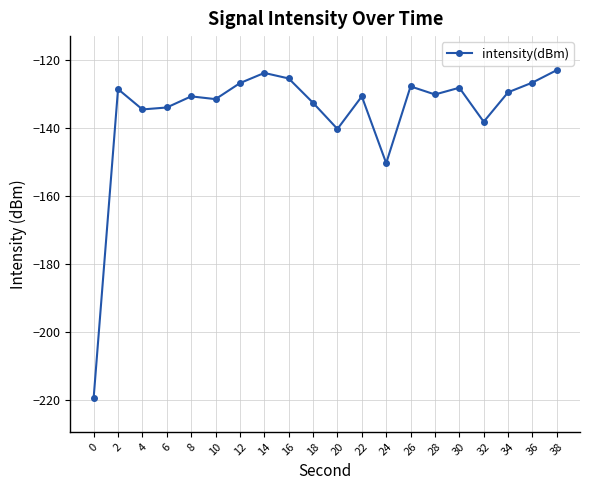

What is the difference between the maximum and minimum values?

96.4